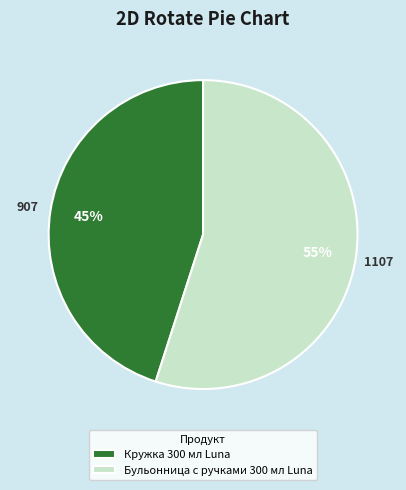

Do Кружка 300 мл Luna and Бульонница с ручками 300 мл Luna together represent more than half of the pie?

Yes